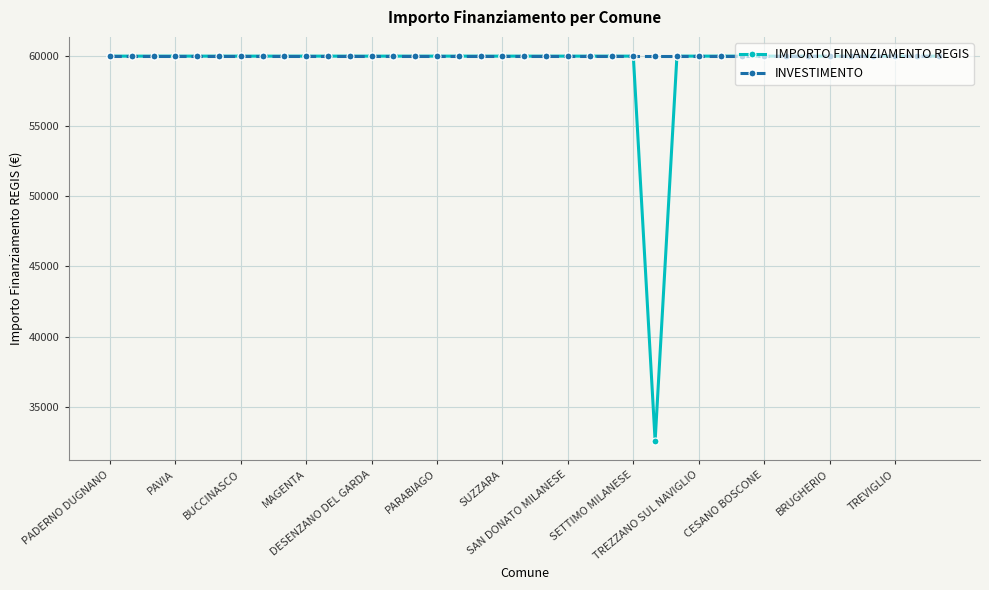

What is the maximum value shown in the chart?

59966